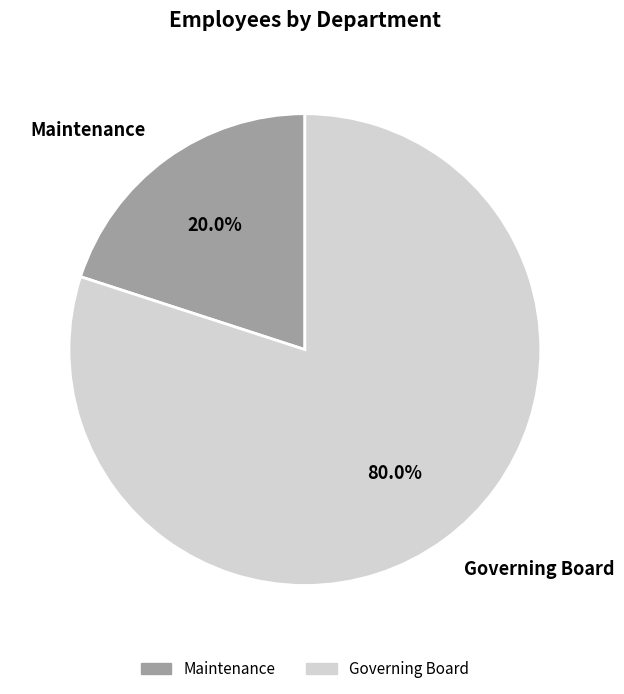

To the nearest percent, what portion does Governing Board represent?

80%